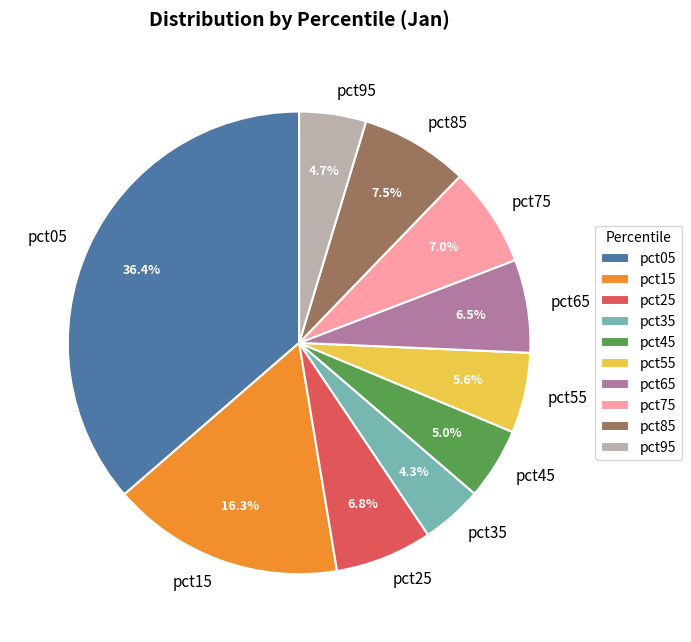

True or false: pct45 accounts for 1% of the total.

False